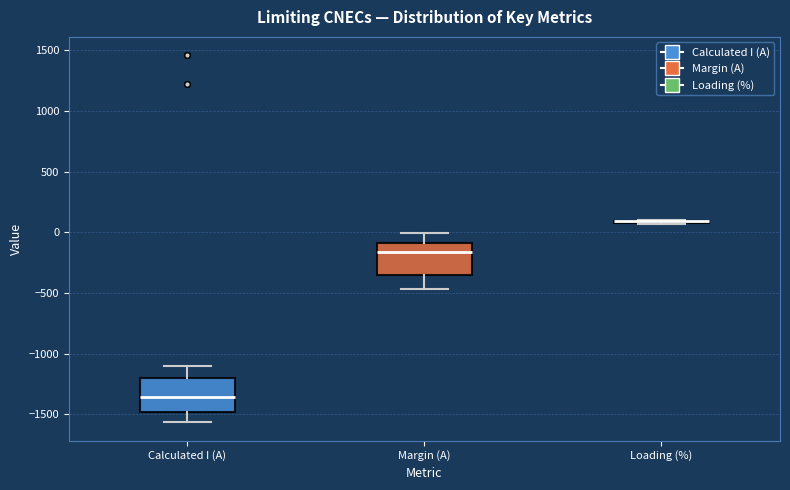

Reading left to right, transcribe this box plot: for each box, give where its median line is, the range the box spans, and where its two whiskers end, as read against the y-axis. The values are not printed on the chart, so give them approximately, as read against the axis.

Calculated I (A): median -1350, box -1500 to -1200, whiskers -1550 to -1100
Margin (A): median -150, box -350 to -100, whiskers -450 to 0
Loading (%): box collapsed to a line at 100, whiskers 50 to 100